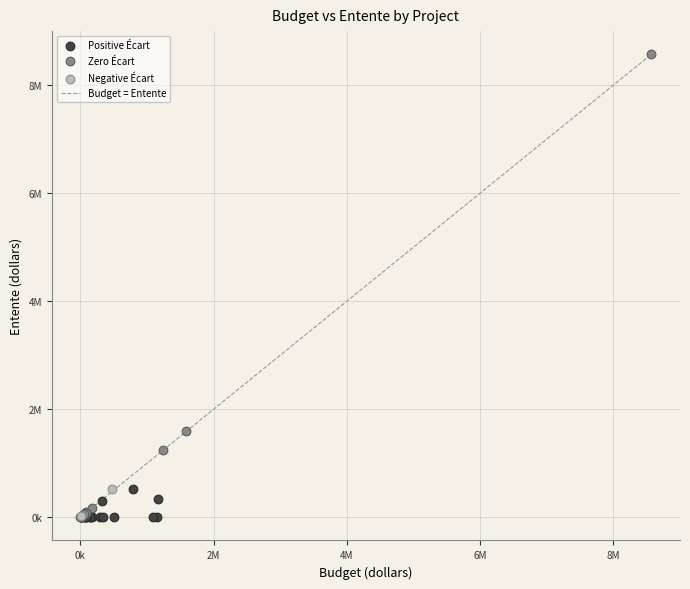

Which series reaches the maximum Y coordinate?

Zero Écart